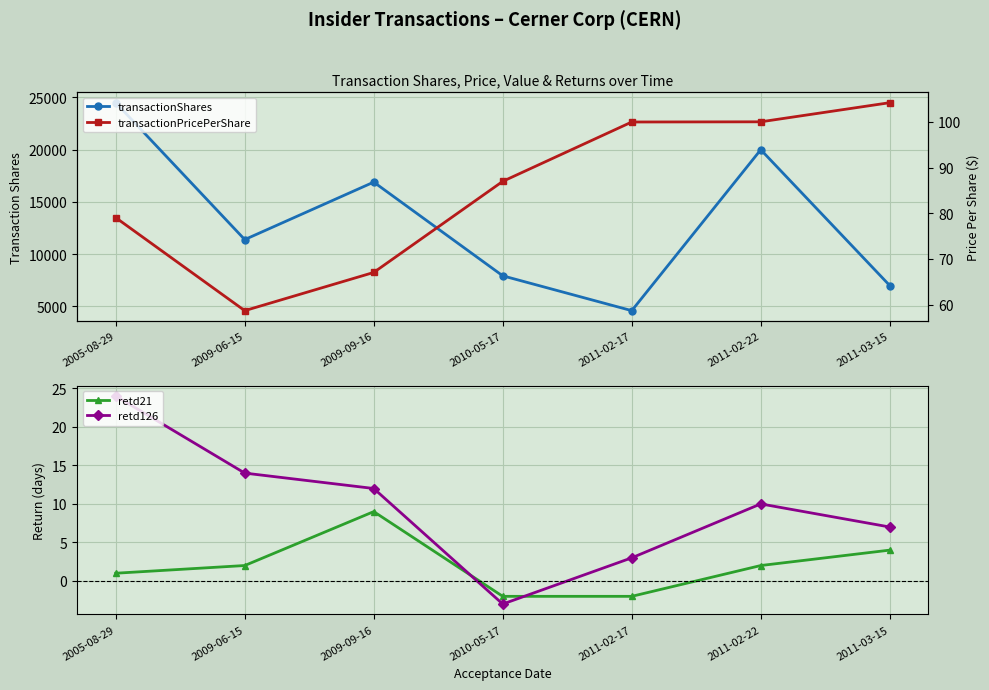

At how many categories does at least one series exceed 8394?

4